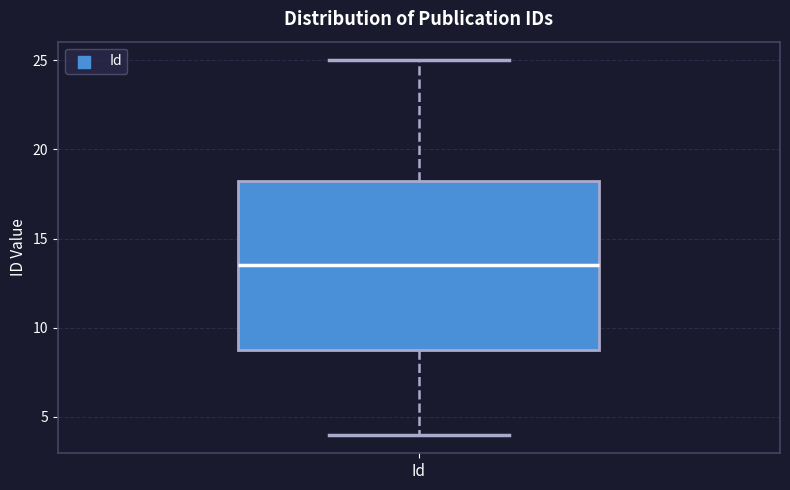

Read this box plot against the y-axis: the position of the median line, the range covered by the box, and the ends of both whiskers. The values are not printed on the chart, so give them approximately, as read against the axis.

median 13.5, box 9.0 to 18.5, whiskers 4.0 to 25.0